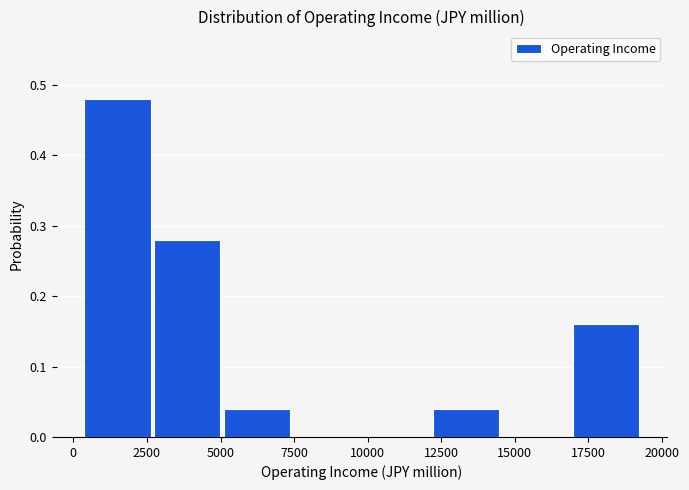

What is the height of the bar covering 2500 to 5000 on the x-axis? Neither the bar edges nor the heights are printed on the chart, so give them approximately, as read against the axes.

0.28